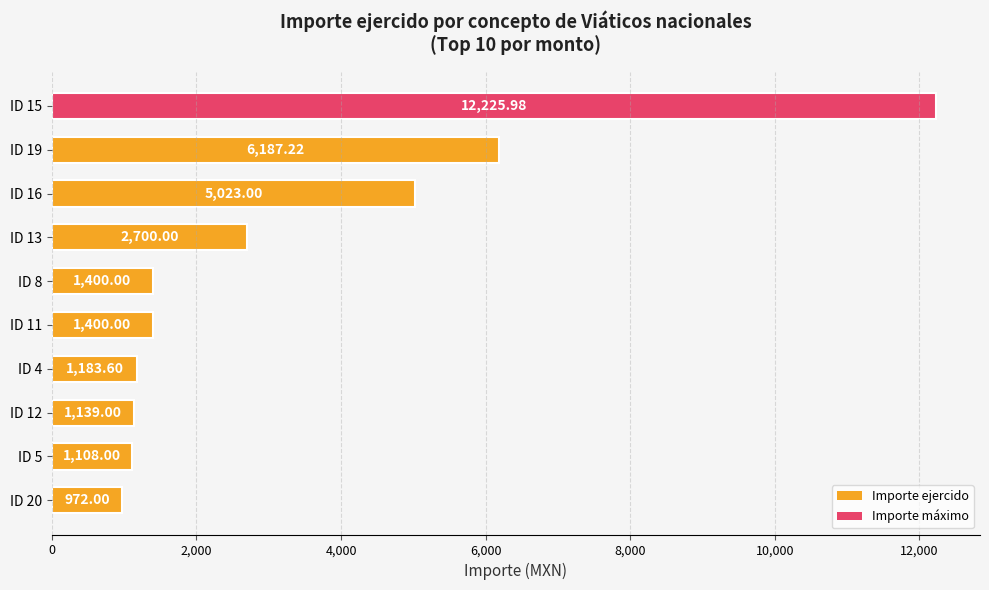

Which has a higher value, ID 5 or ID 20?

ID 5